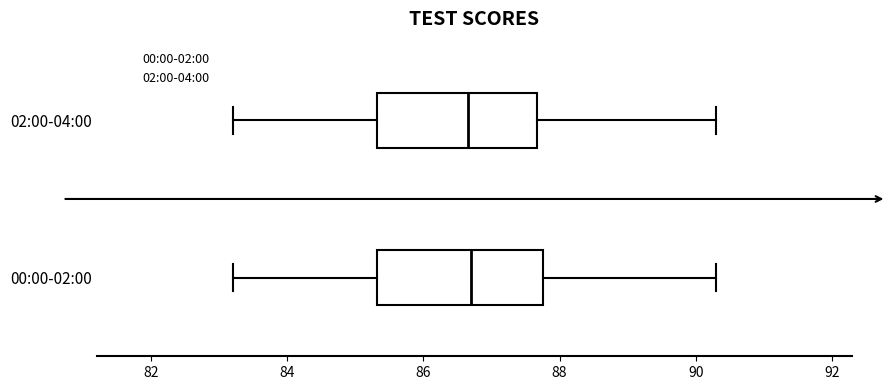

Reading bottom to top, read every box against the x-axis: the position of its median line, the range the box covers, and the ends of its whiskers. The values are not printed on the chart, so give them approximately, as read against the axis.

00:00-02:00: median 86.8, box 85.4 to 87.8, whiskers 83.2 to 90.4
02:00-04:00: median 86.6, box 85.4 to 87.6, whiskers 83.2 to 90.4